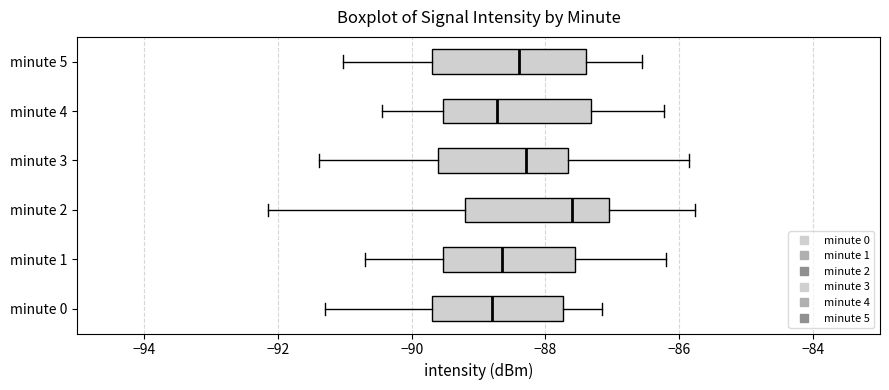

Reading bottom to top, transcribe this box plot: for each box, give where its median line is, the range the box spans, and where its two whiskers end, as read against the x-axis. The values are not printed on the chart, so give them approximately, as read against the axis.

minute 0: median -88.8, box -89.8 to -87.8, whiskers -91.2 to -87.2
minute 1: median -88.6, box -89.6 to -87.6, whiskers -90.6 to -86.2
minute 2: median -87.6, box -89.2 to -87.0, whiskers -92.2 to -85.8
minute 3: median -88.2, box -89.6 to -87.6, whiskers -91.4 to -85.8
minute 4: median -88.8, box -89.6 to -87.4, whiskers -90.4 to -86.2
minute 5: median -88.4, box -89.6 to -87.4, whiskers -91.0 to -86.6